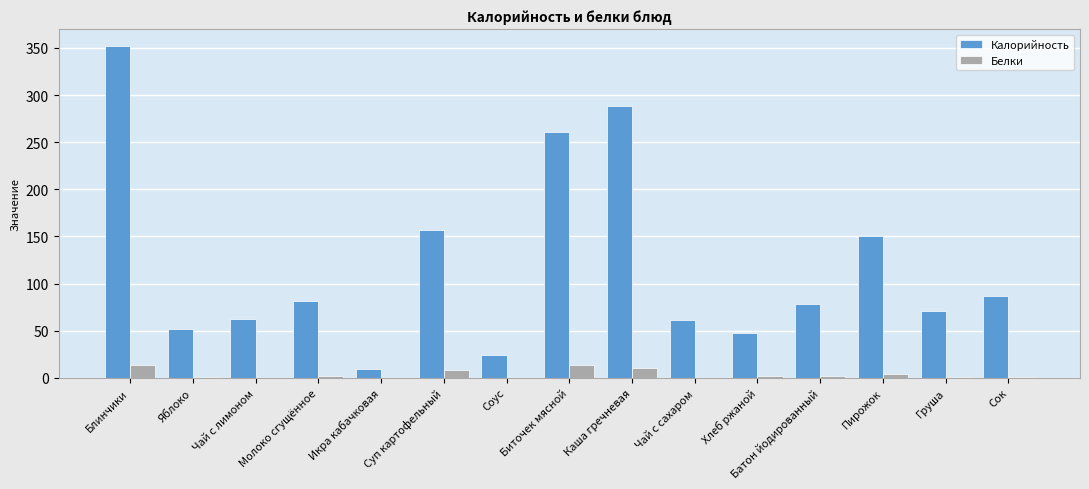

What are all the series names shown in the legend?

Калорийность, Белки